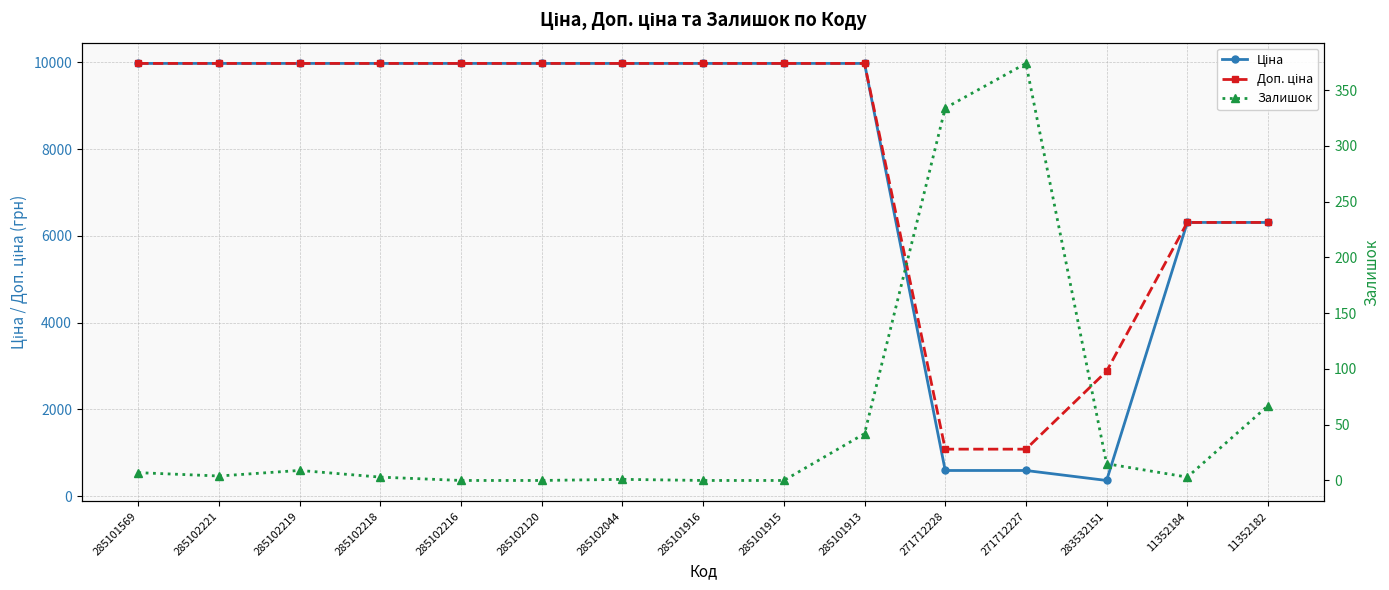

What is the label of the 6th point from the right?

285101913